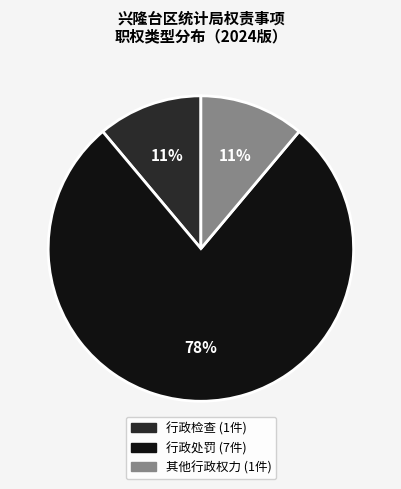

To the nearest percent, what is the average slice percentage?

33%